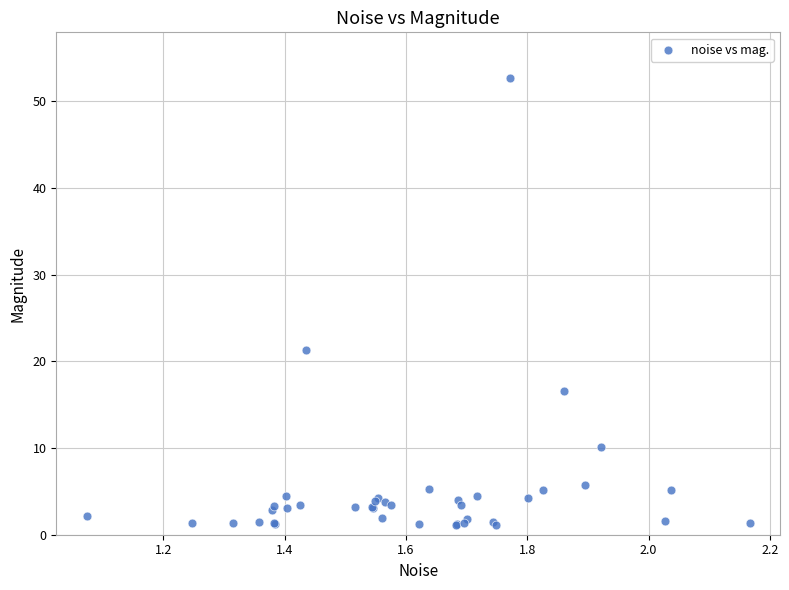

What Y value in the scatter plot is closest to 26?

21.2